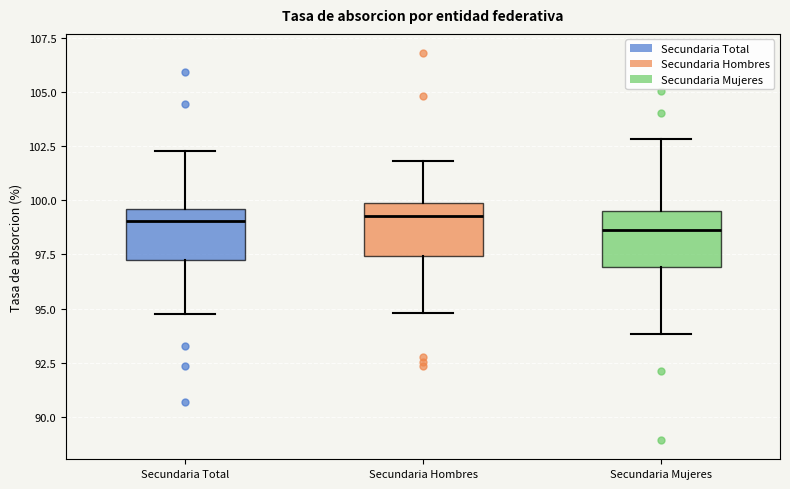

Reading left to right, read every box against the y-axis: the position of its median line, the range the box covers, and the ends of its whiskers. The values are not printed on the chart, so give them approximately, as read against the axis.

Secundaria Total: median 99.0, box 97.0 to 99.5, whiskers 94.5 to 102.5
Secundaria Hombres: median 99.5, box 97.5 to 100.0, whiskers 95.0 to 102.0
Secundaria Mujeres: median 98.5, box 97.0 to 99.5, whiskers 94.0 to 103.0